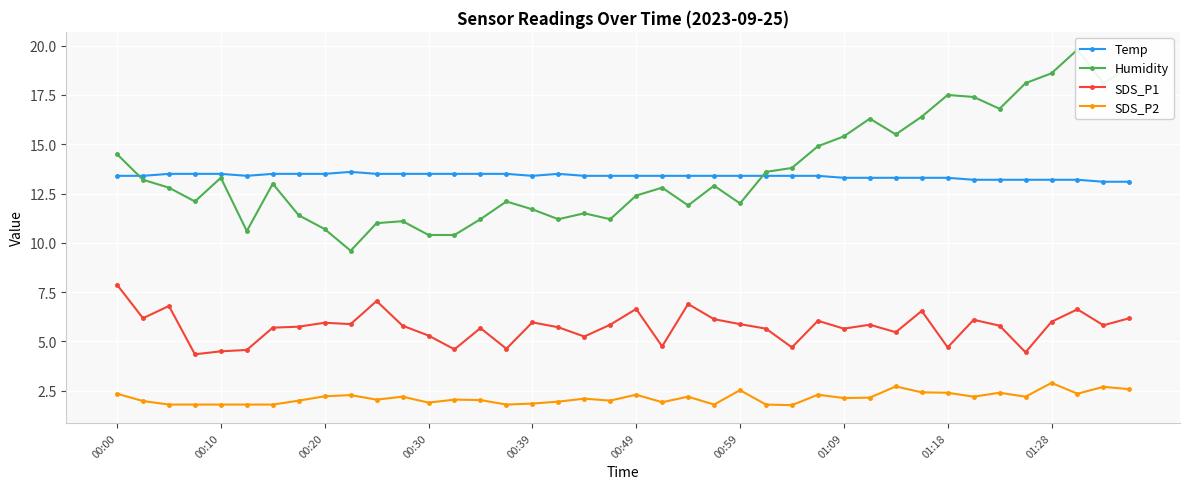

How many categories are shown in the chart?

40